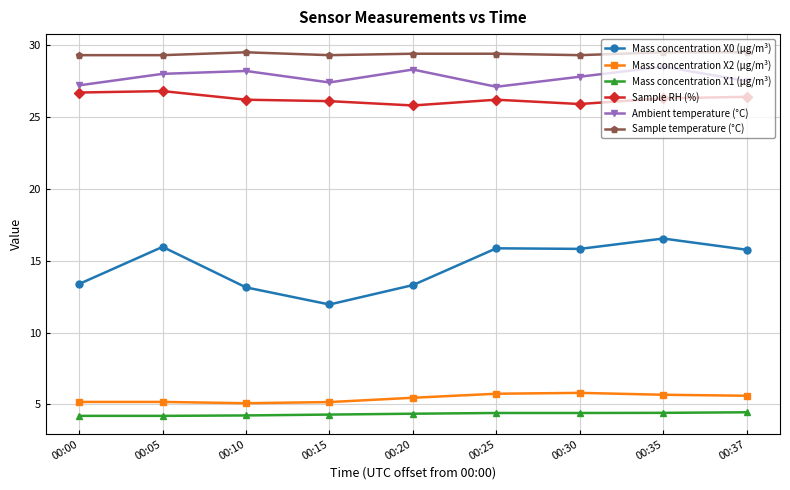

True or false: Sample RH (%) and Mass concentration X1 (μg/m³) cross at least once.

False